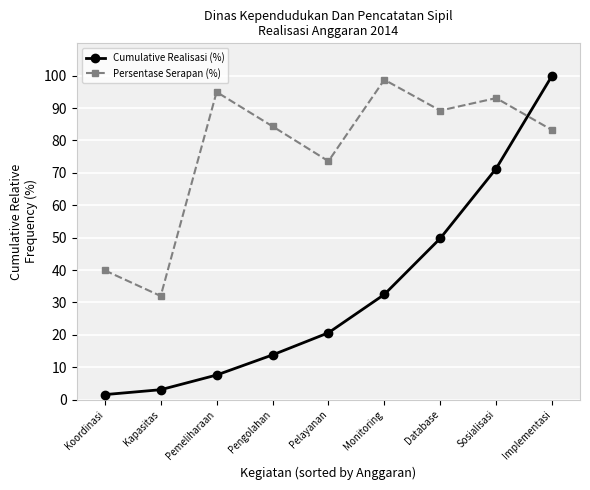

What is the maximum value shown in the chart?

100.0